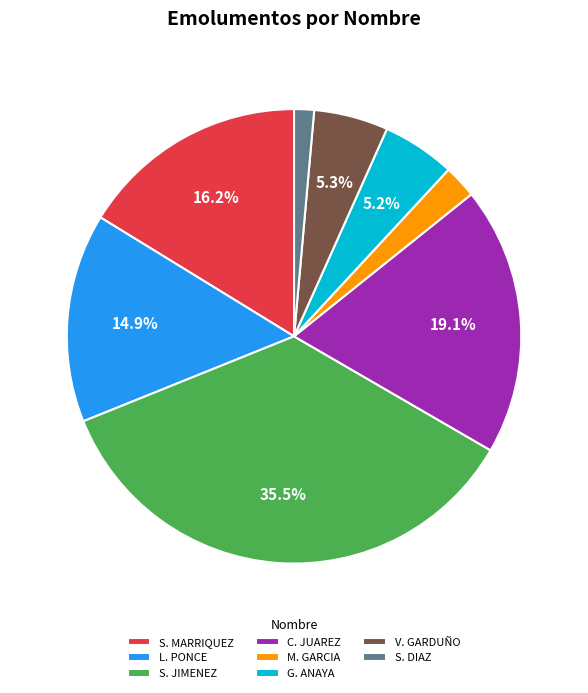

Between L. PONCE and S. DIAZ, which is larger?

L. PONCE